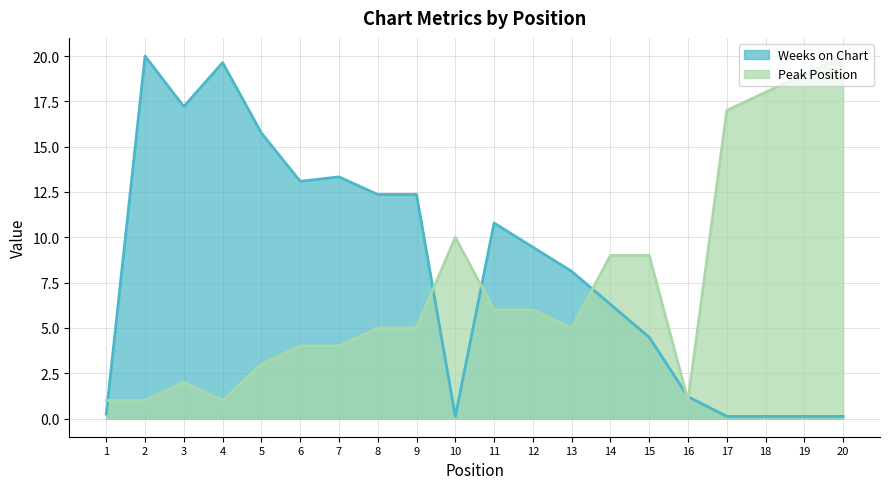

The Weeks on Chart series shows 8.1 at 13. True or false?

True